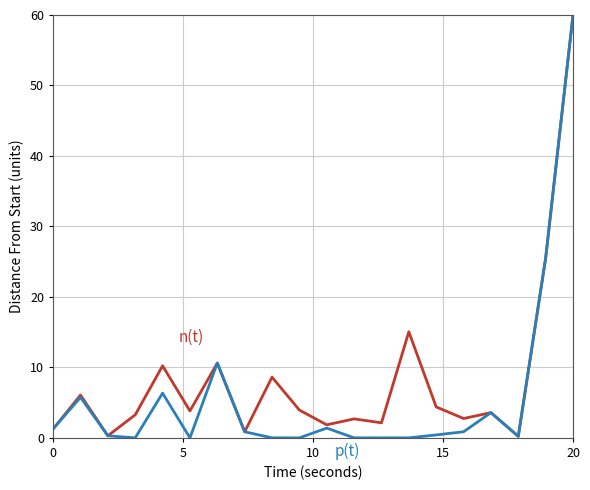

What is the greatest value displayed?

60.0